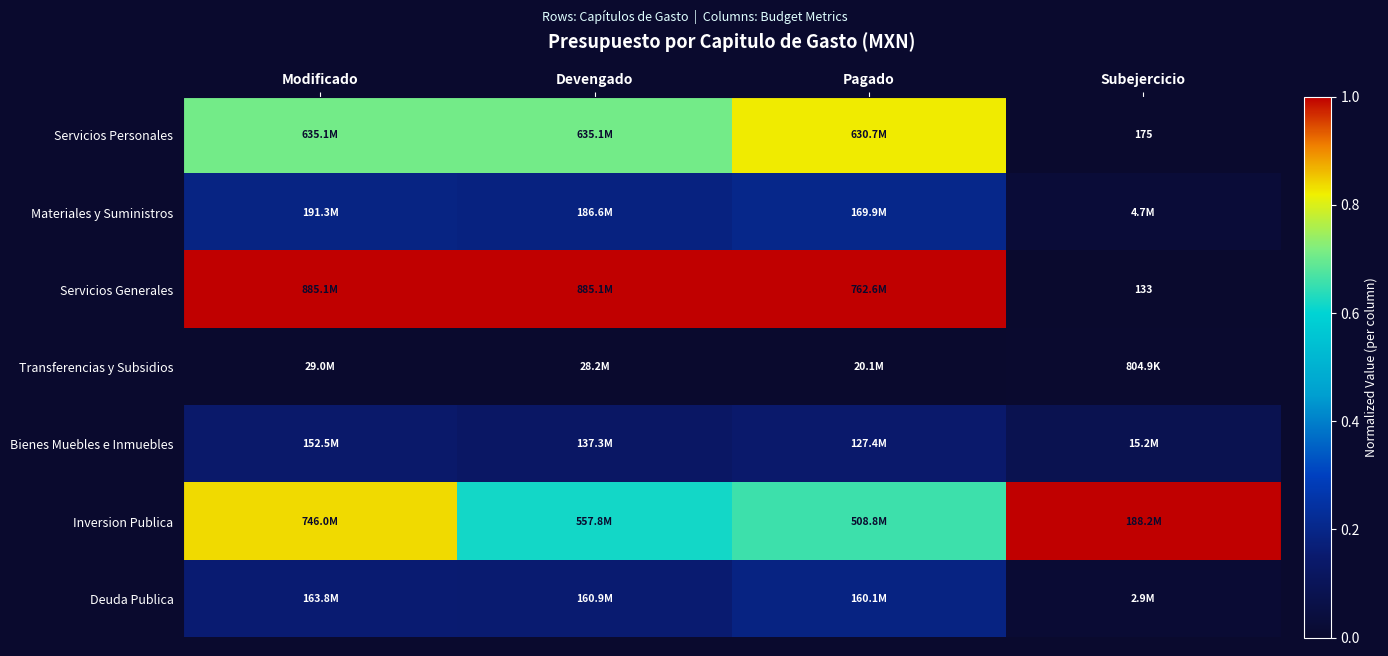

Is the value of Inversion Publica at Pagado greater than the value of Bienes Muebles e Inmuebles at Devengado?

Yes